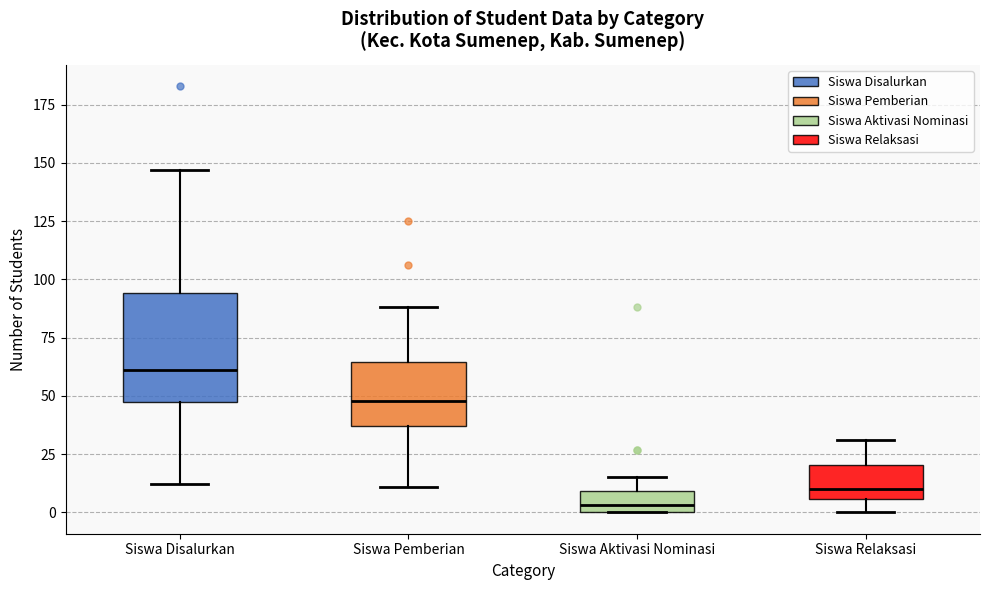

Reading left to right, transcribe this box plot: for each box, give where its median line is, the range the box spans, and where its two whiskers end, as read against the y-axis. The values are not printed on the chart, so give them approximately, as read against the axis.

Siswa Disalurkan: median 60, box 50 to 95, whiskers 10 to 145
Siswa Pemberian: median 50, box 35 to 65, whiskers 10 to 90
Siswa Aktivasi Nominasi: median 5, box 0 to 10, whiskers 0 to 15
Siswa Relaksasi: median 10, box 5 to 20, whiskers 0 to 30